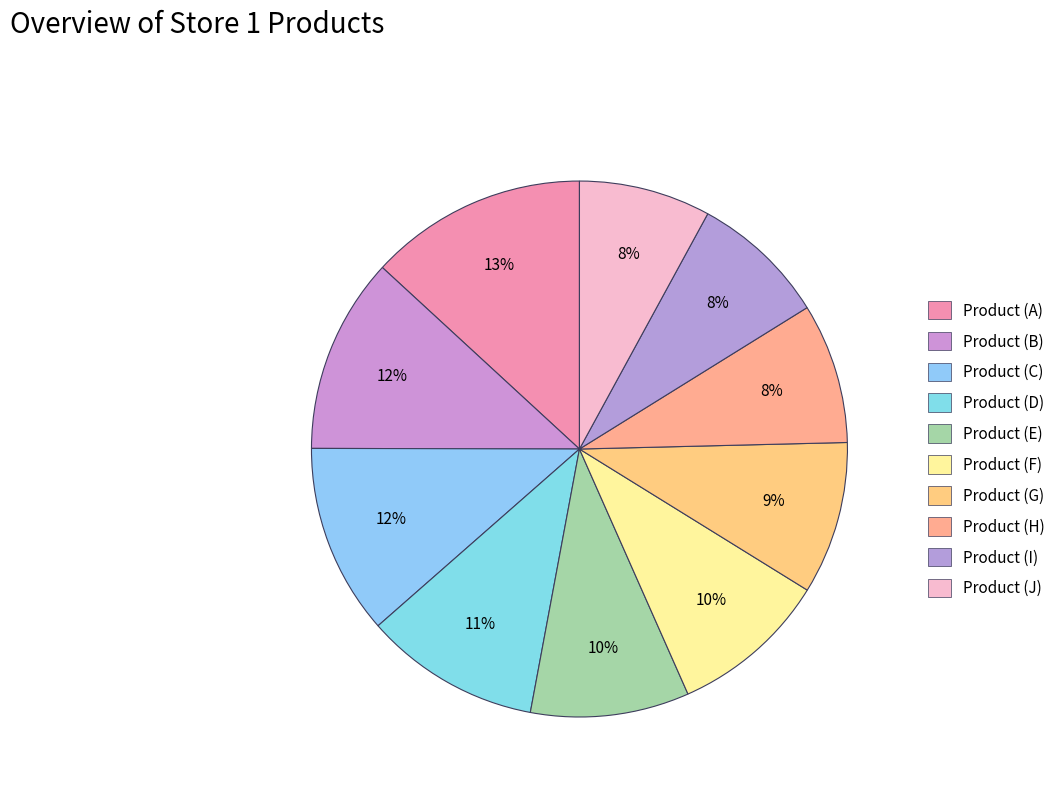

Rank the categories by value from lowest to highest.

Product (J), Product (I), Product (H), Product (G), Product (F), Product (E), Product (D), Product (C), Product (B), Product (A)